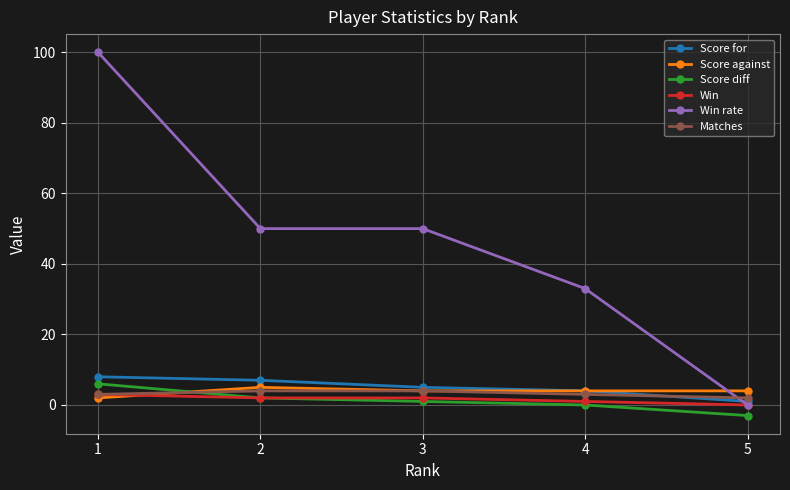

True or false: Score for has a value of 3 at 2.

False